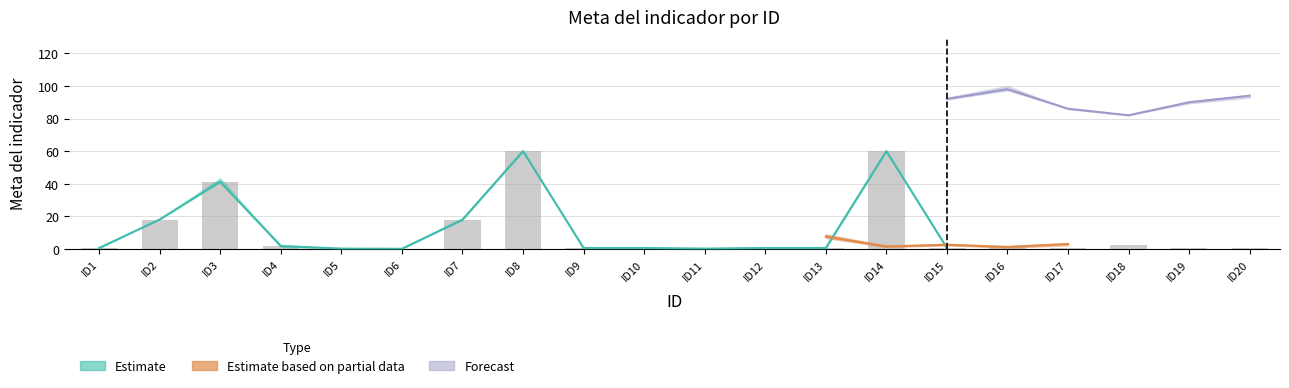

Is it true that the value at ID4 is 0.9?

False